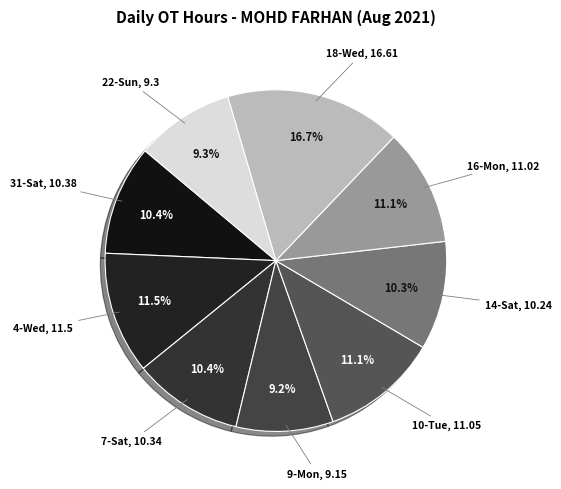

Combined, what portion of the pie is 7-Sat and 18-Wed?

27.1%